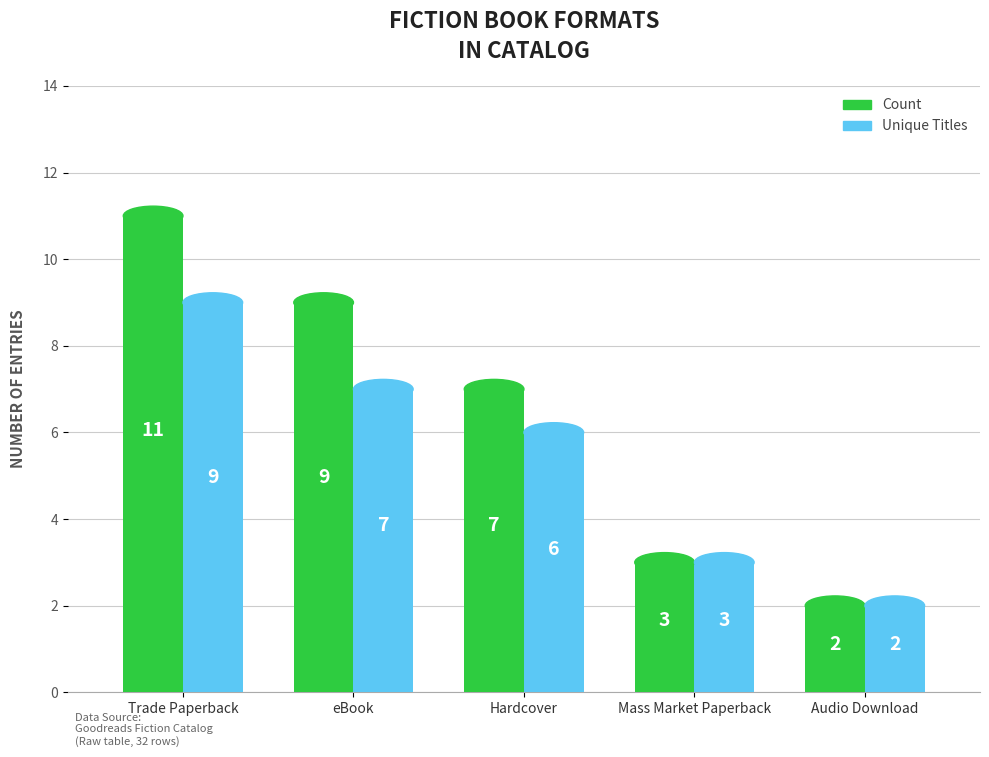

Count the number of data series in this chart.

2